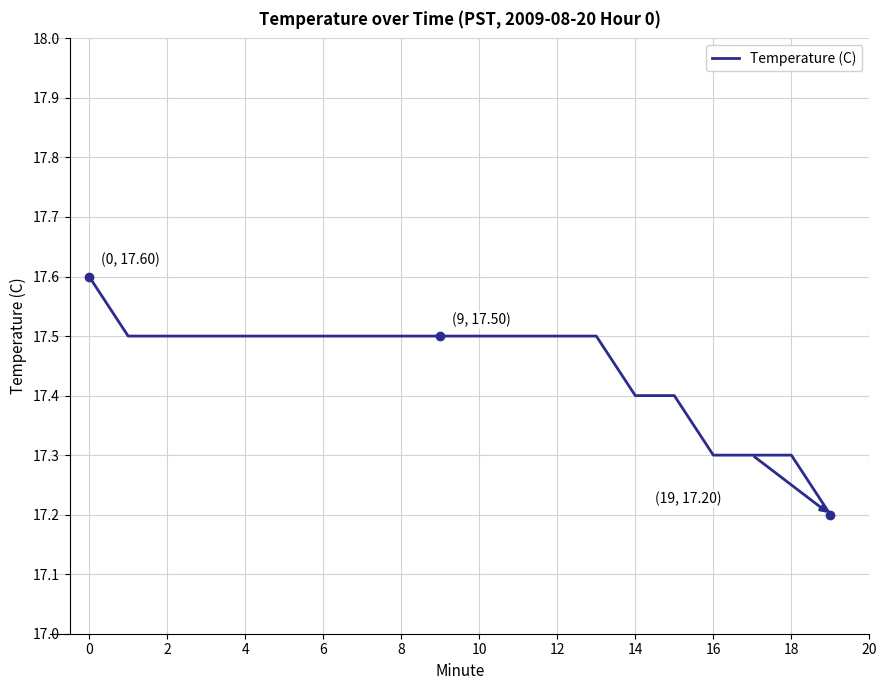

What is the smallest value displayed?

17.2